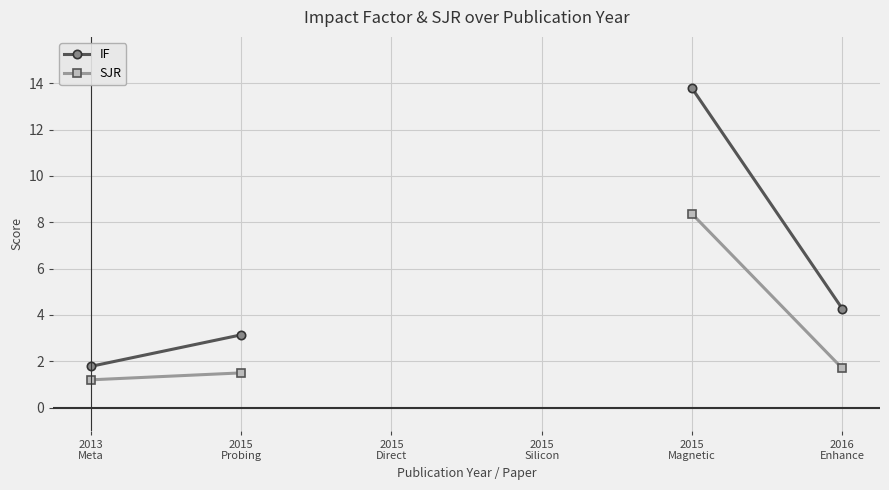

Which series changed the most between 2013
Meta and 2015
Probing?

IF